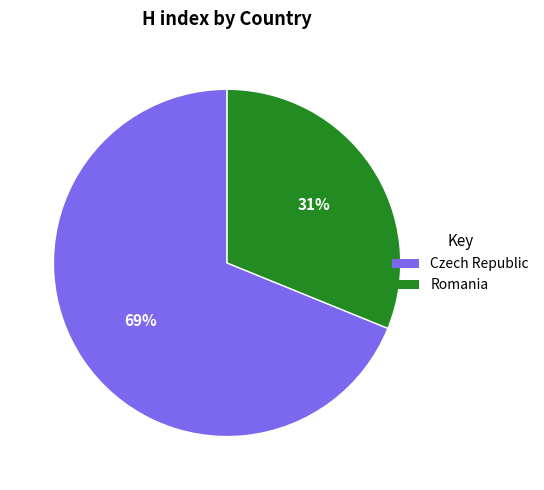

To the nearest percent, what is the difference between the largest and smallest slice percentages?

38%